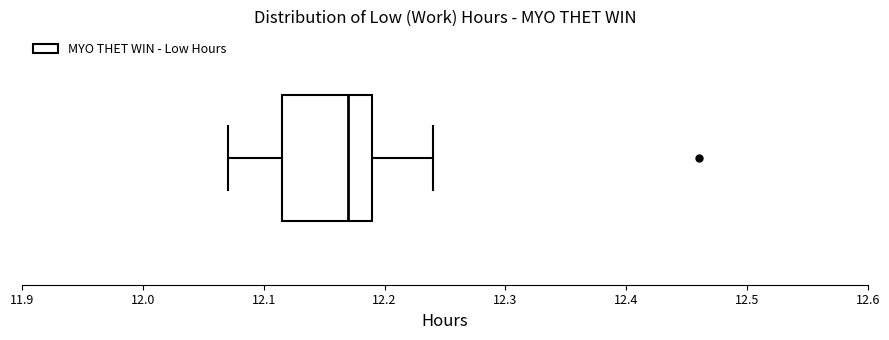

Read this box plot against the x-axis: the position of the median line, the range covered by the box, and the ends of both whiskers. The values are not printed on the chart, so give them approximately, as read against the axis.

median 12.17, box 12.12 to 12.19, whiskers 12.07 to 12.24